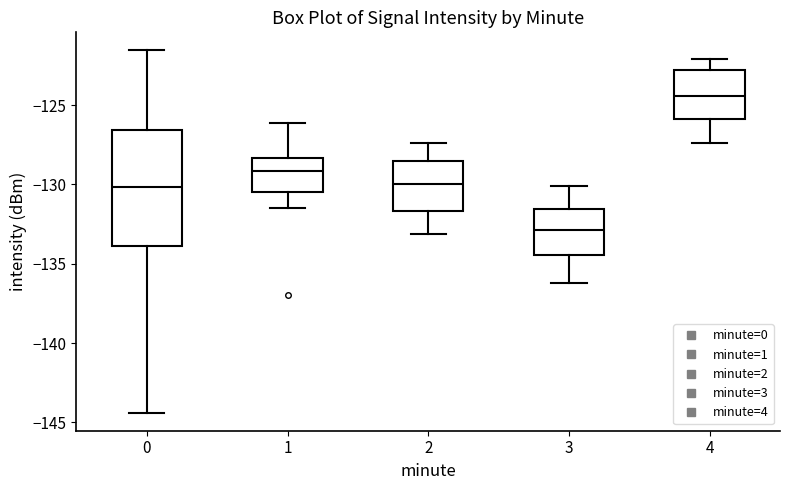

Reading left to right, transcribe this box plot: for each box, give where its median line is, the range the box spans, and where its two whiskers end, as read against the y-axis. The values are not printed on the chart, so give them approximately, as read against the axis.

0: median -130.0, box -134.0 to -126.5, whiskers -144.5 to -121.5
1: median -129.0, box -130.5 to -128.5, whiskers -131.5 to -126.0
2: median -130.0, box -131.5 to -128.5, whiskers -133.0 to -127.5
3: median -133.0, box -134.5 to -131.5, whiskers -136.0 to -130.0
4: median -124.5, box -126.0 to -123.0, whiskers -127.5 to -122.0